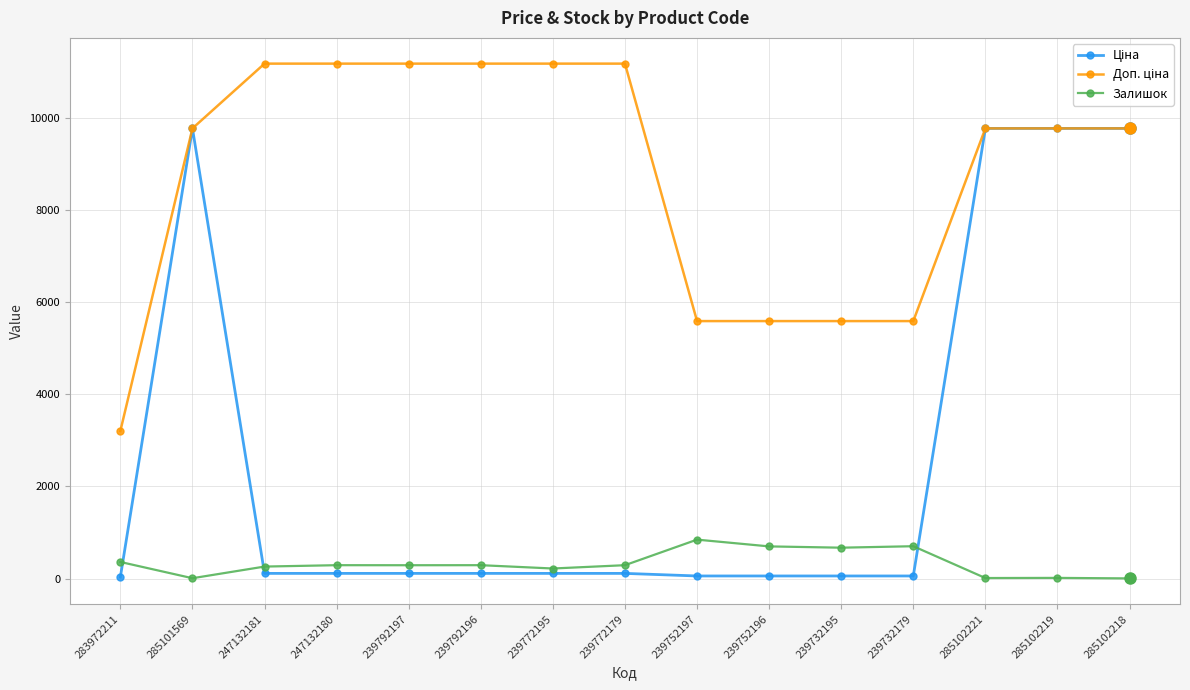

What is the maximum value shown in the chart?

11182.0